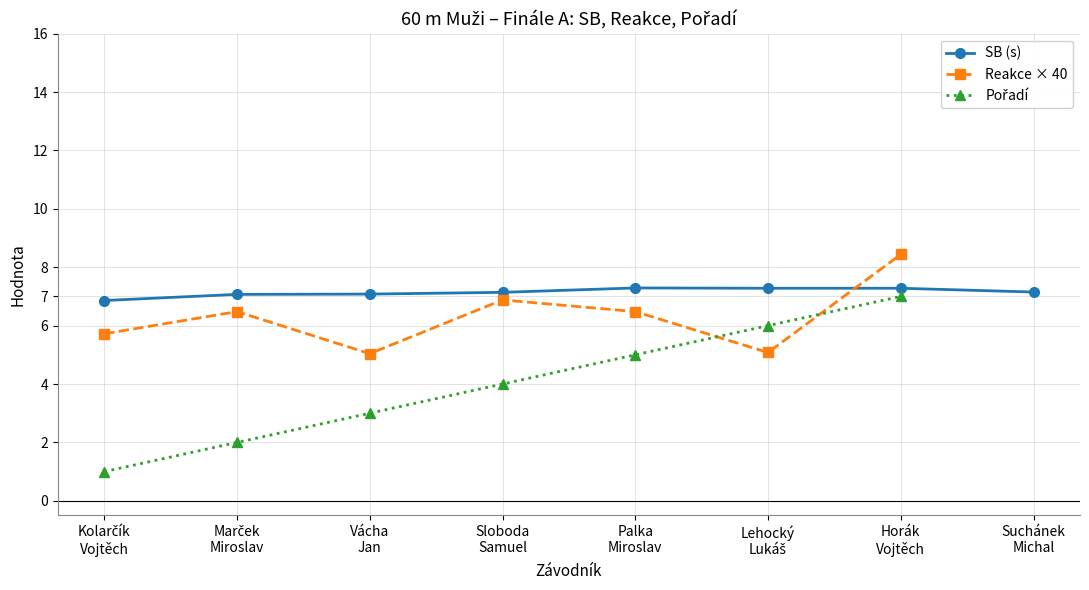

Where is the first local minimum for Reakce × 40?

Vácha
Jan